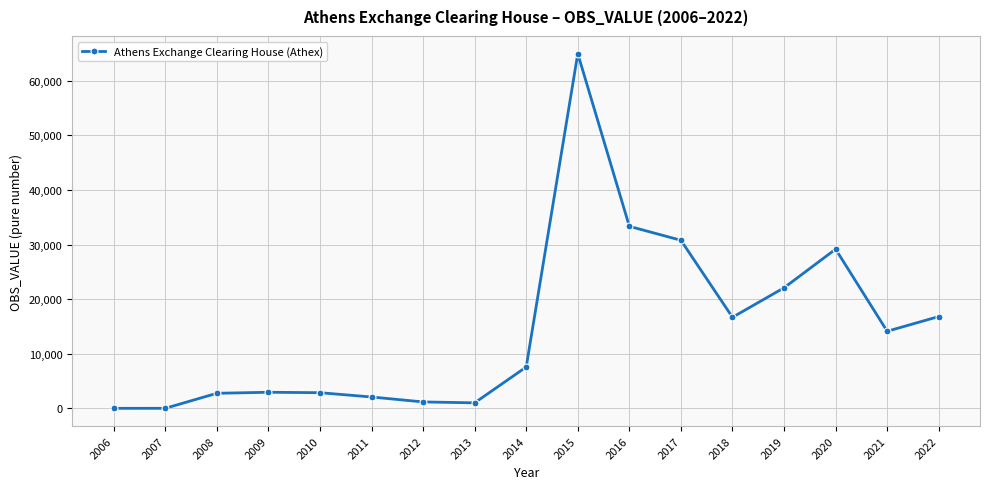

The chart shows a value of 16821.0 at 2022. True or false?

True